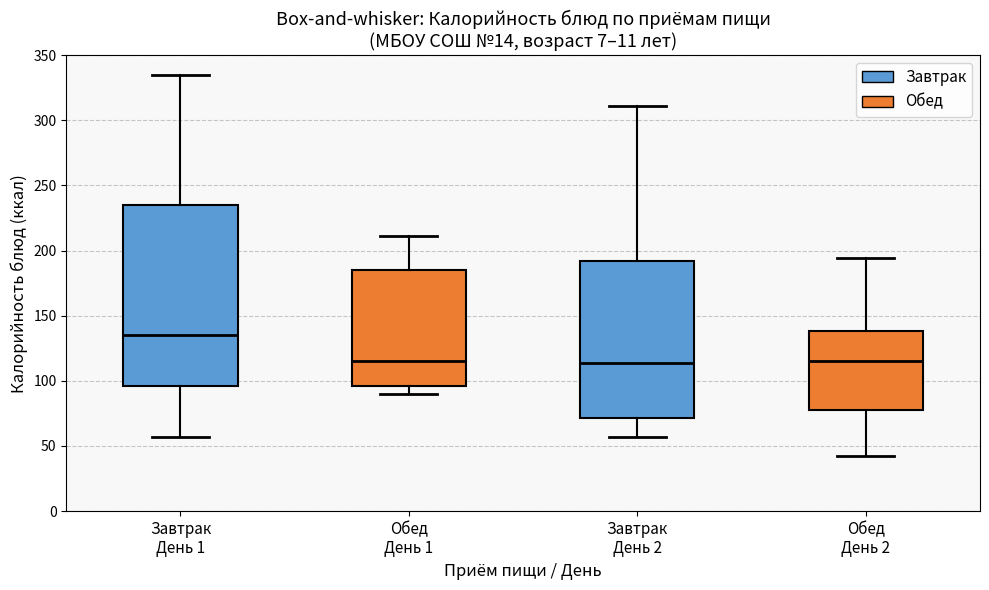

Where does the median line of the box for Завтрак День 2 sit on the y-axis? The values are not printed on the chart, so give them approximately, as read against the axis.

115